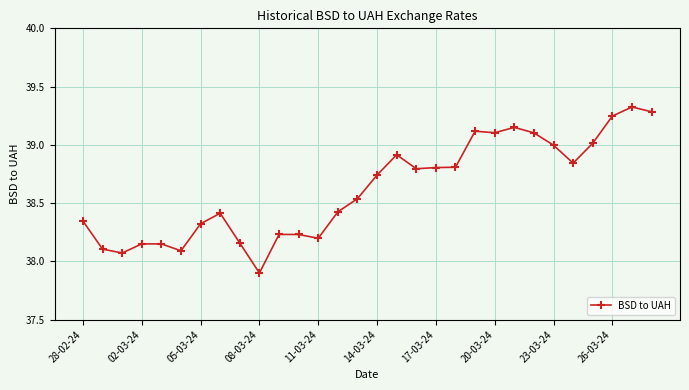

What is the average value?

38.6